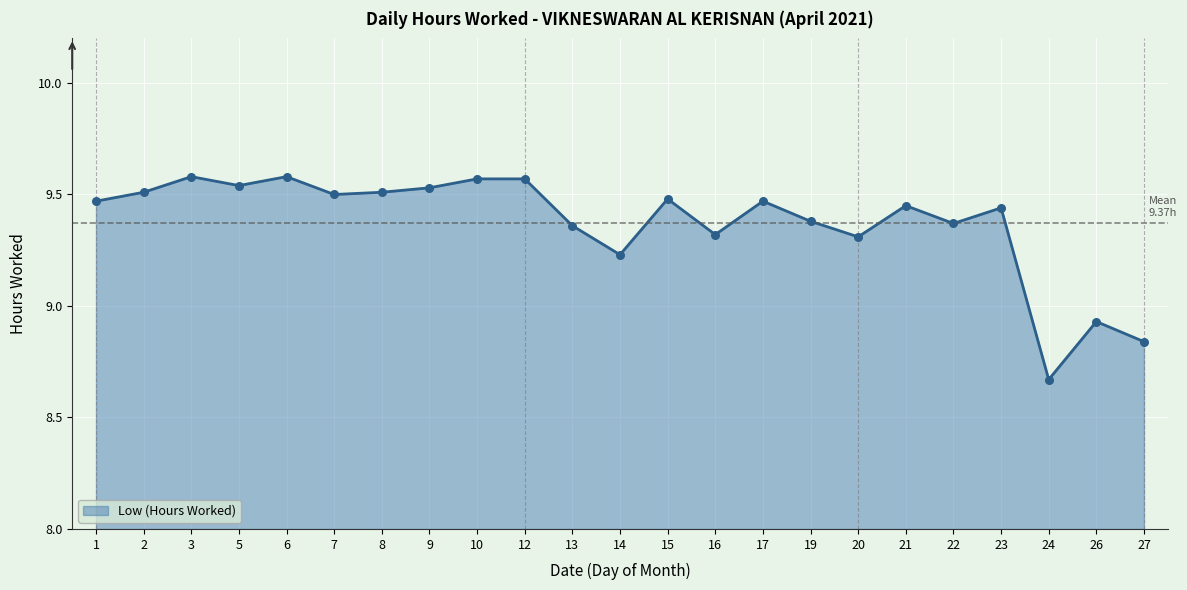

Approximately how many times larger is the value at 1 compared to 27?

1.1